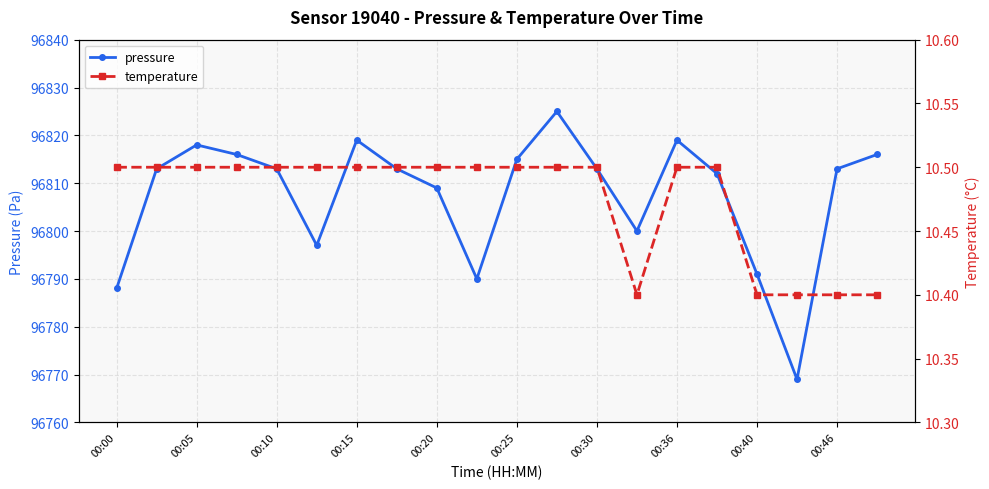

Which series has the largest range (max minus min)?

pressure